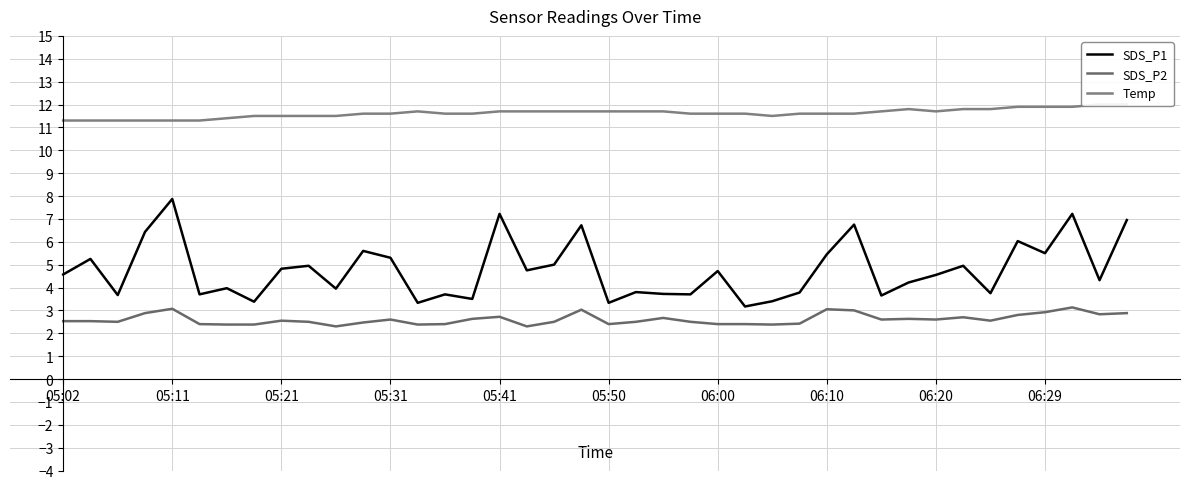

Is it true that SDS_P1 equals 3.6 at 30?

True